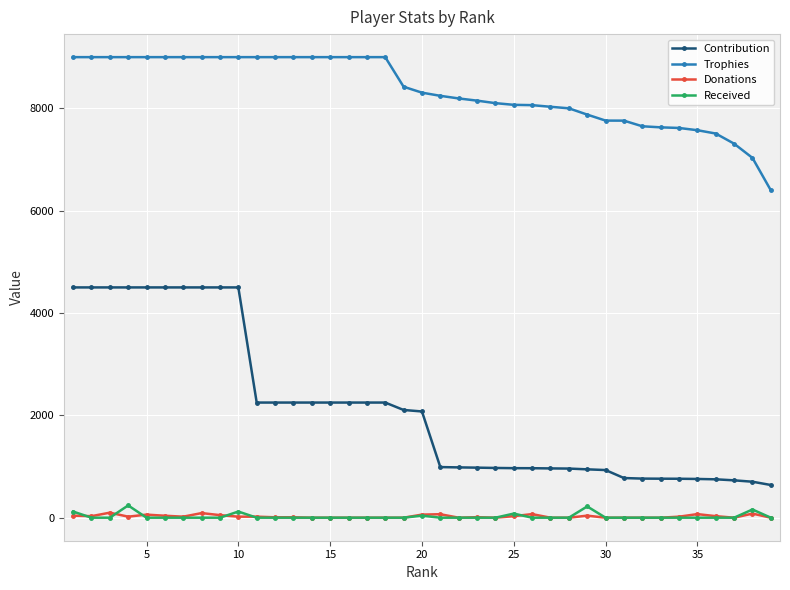

What is the minimum value for Trophies?

6398